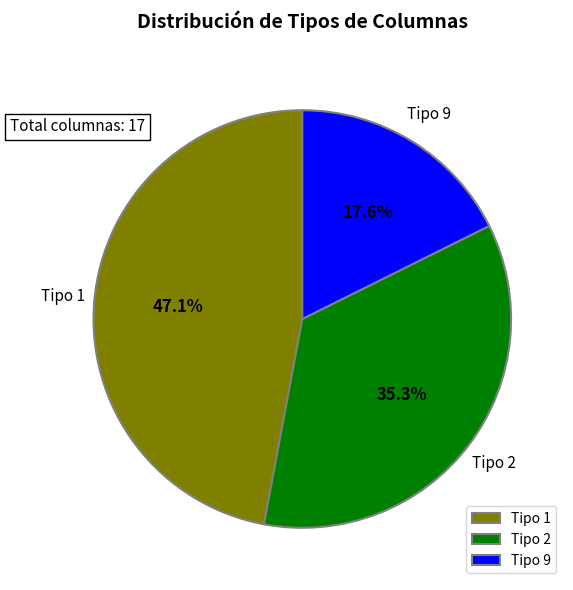

What percentage do Tipo 2 and Tipo 9 together represent?

52.9%